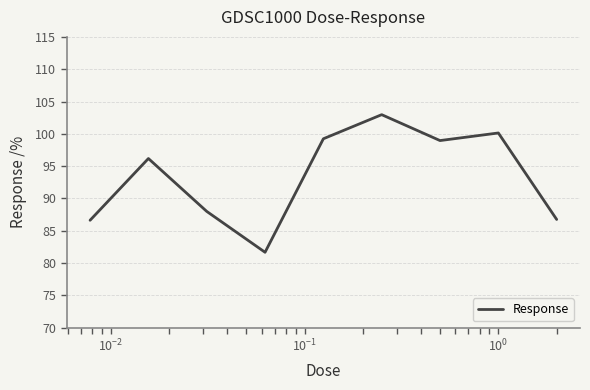

How many interior local peaks (higher than both neighbors) does the data have?

3